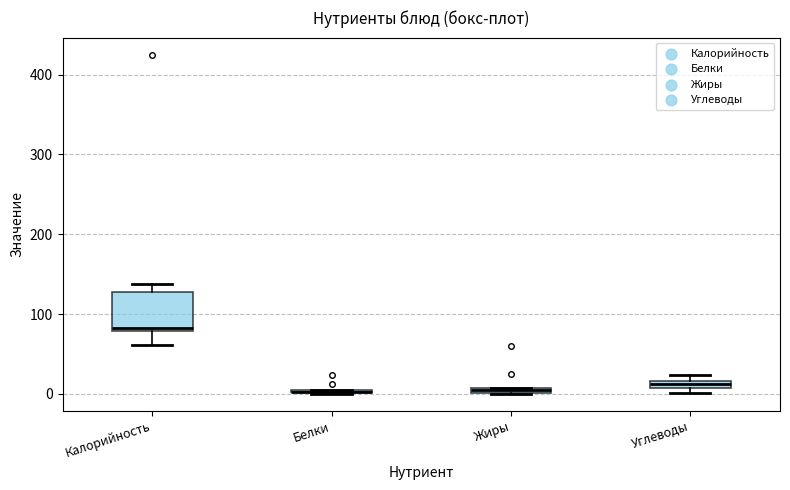

Where is the lower edge of the box for Калорийность on the y-axis? The values are not printed on the chart, so give them approximately, as read against the axis.

80